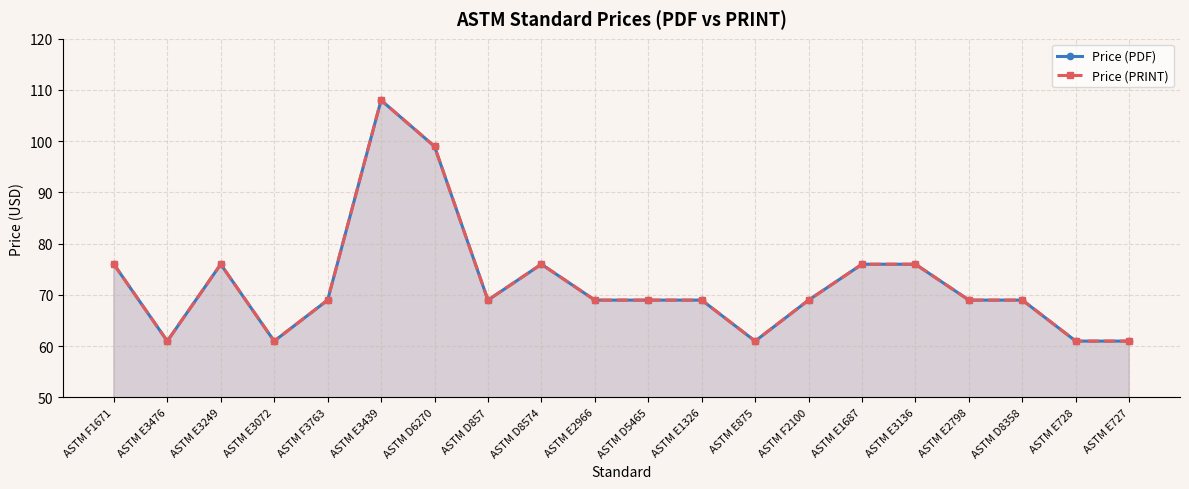

Between ASTM E3476 and ASTM E2966, which series saw the biggest shift?

Price (PDF)